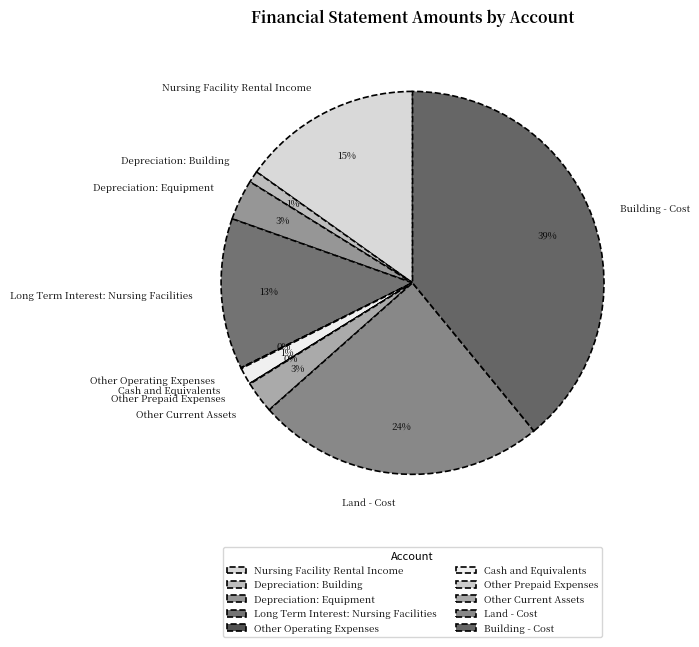

To the nearest percent, what is the difference between the largest and smallest slice percentages?

39%